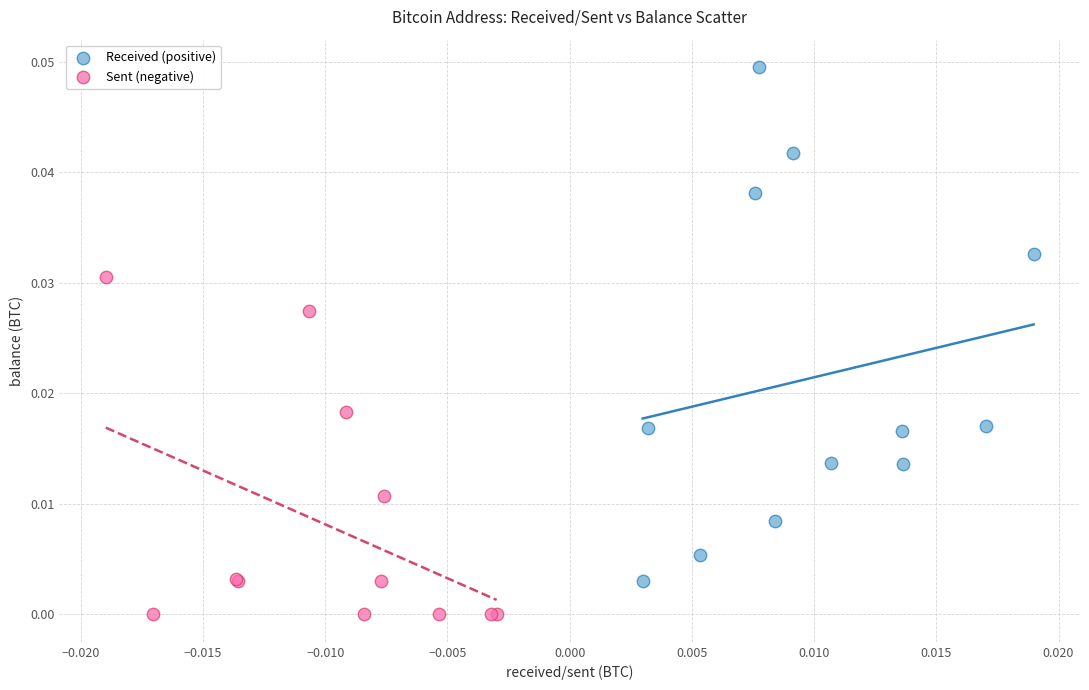

Which series contains the highest Y value?

Received (positive)